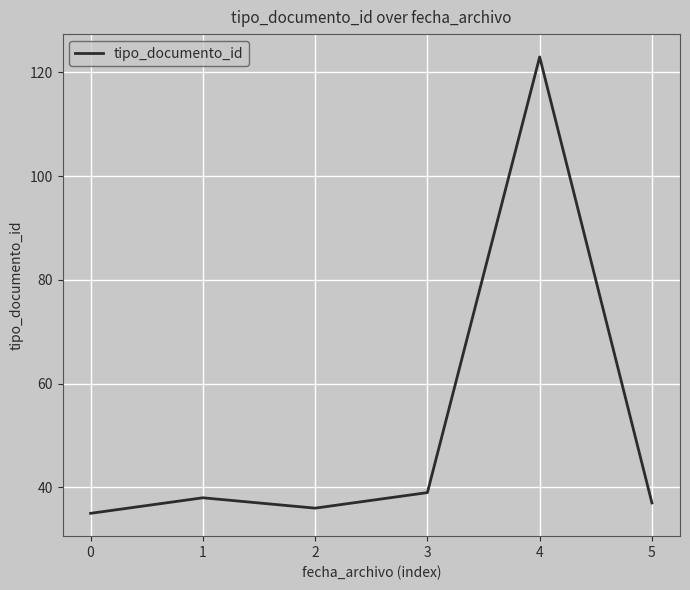

What value does the data have at 3, to the nearest 10?

40